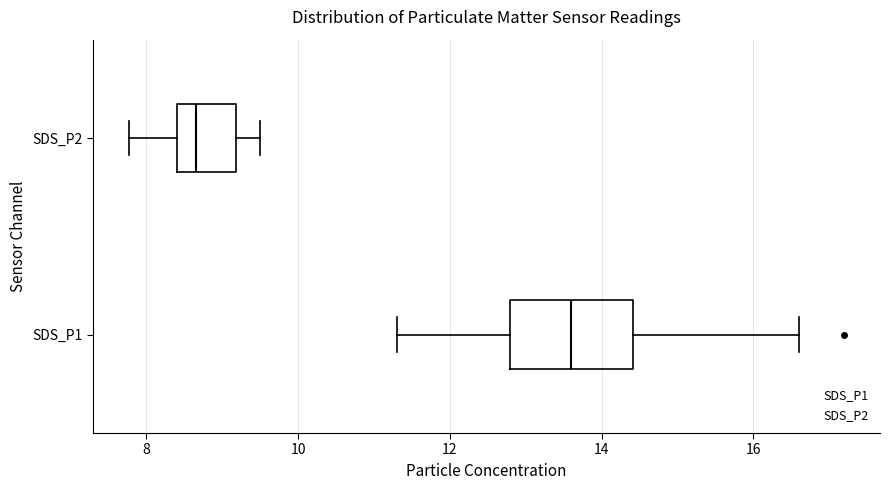

Reading bottom to top, read every box against the x-axis: the position of its median line, the range the box covers, and the ends of its whiskers. The values are not printed on the chart, so give them approximately, as read against the axis.

SDS_P1: median 13.6, box 12.8 to 14.4, whiskers 11.4 to 16.6
SDS_P2: median 8.6, box 8.4 to 9.2, whiskers 7.8 to 9.6